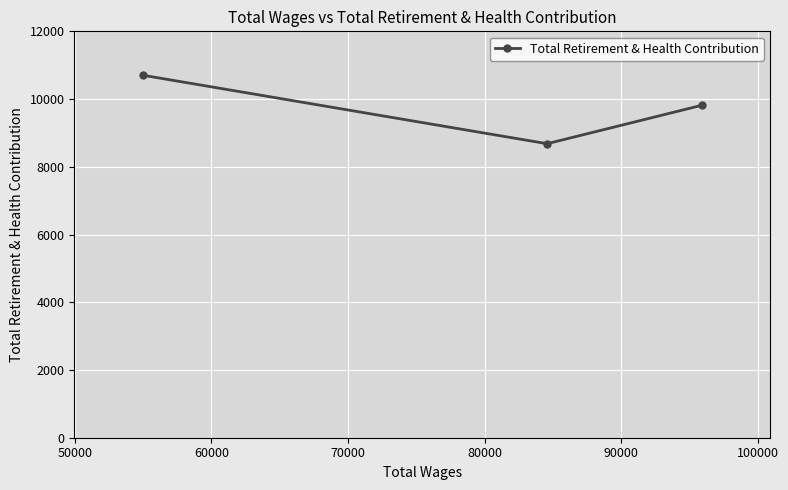

What is the minimum value shown in the chart?

8682